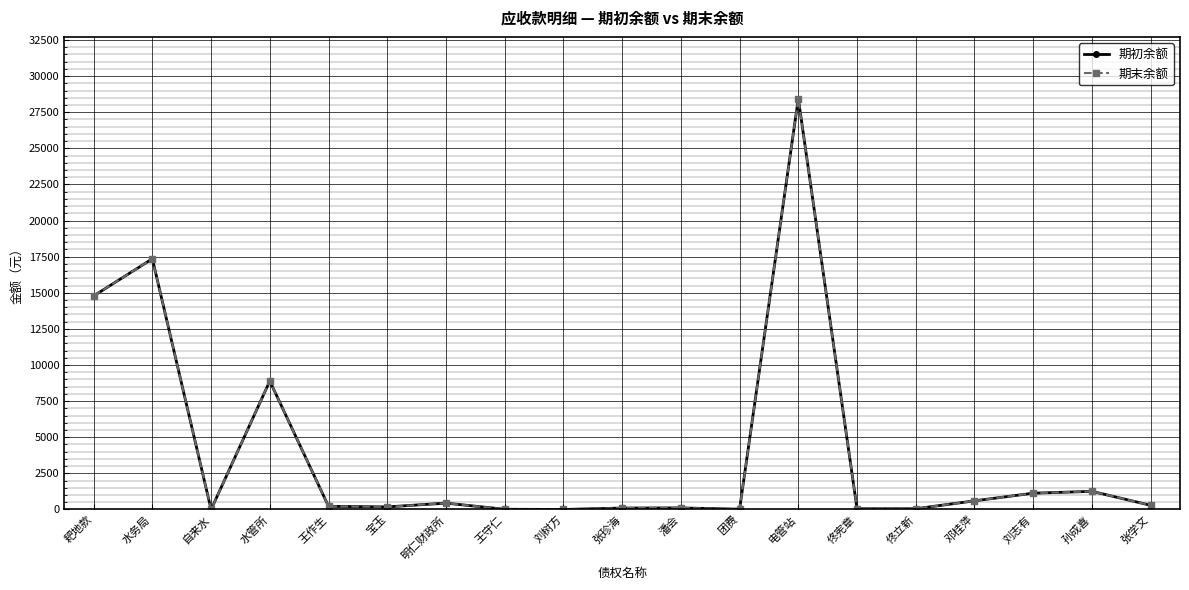

At 王作生, list the series in order from largest to smallest.

期初余额, 期末余额